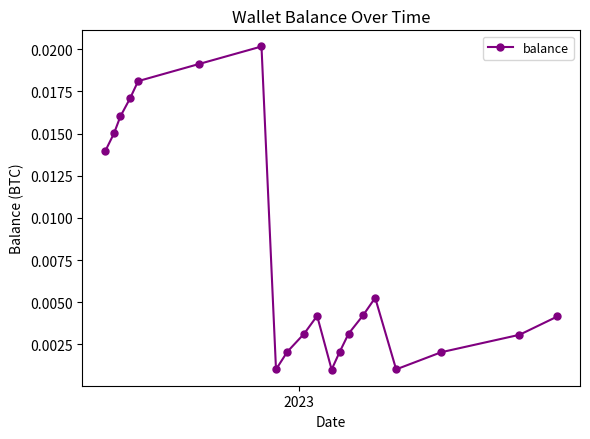

True or false: there are more than 1 points higher than both neighbors.

True